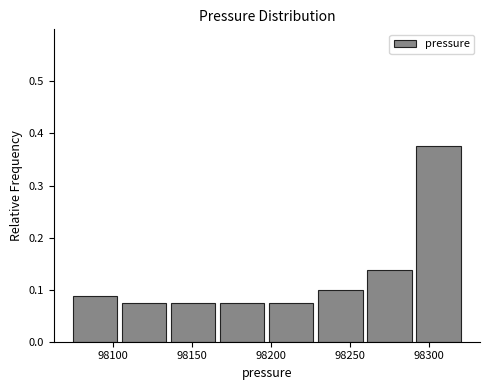

Reading left to right, list every bar in this chart as the range it spans on the x-axis followed by its height. Neither the bar edges nor the heights are printed on the chart, so give them approximately, as read against the axes.

98075 to 98105: 0.09
98105 to 98135: 0.08
98135 to 98170: 0.08
98170 to 98200: 0.08
98200 to 98230: 0.08
98230 to 98260: 0.10
98260 to 98290: 0.14
98290 to 98325: 0.38